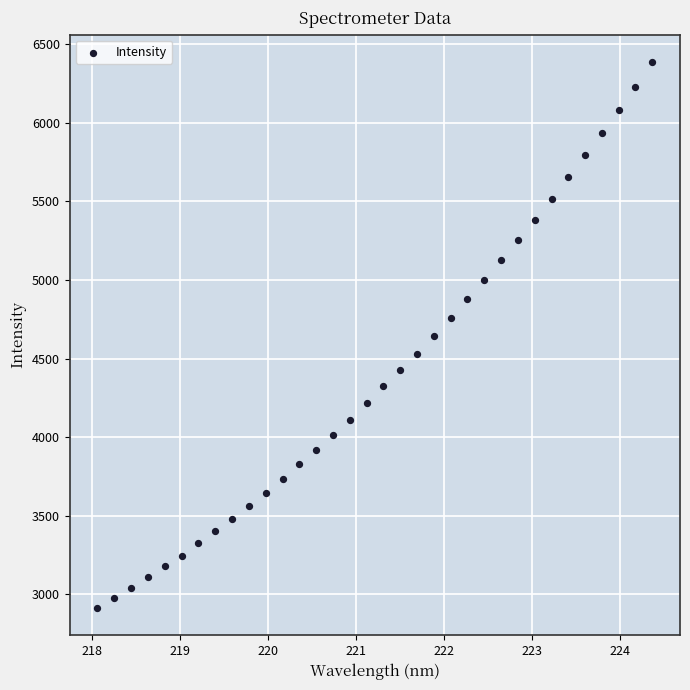

What is the range of X values (max minus min)?

6.3